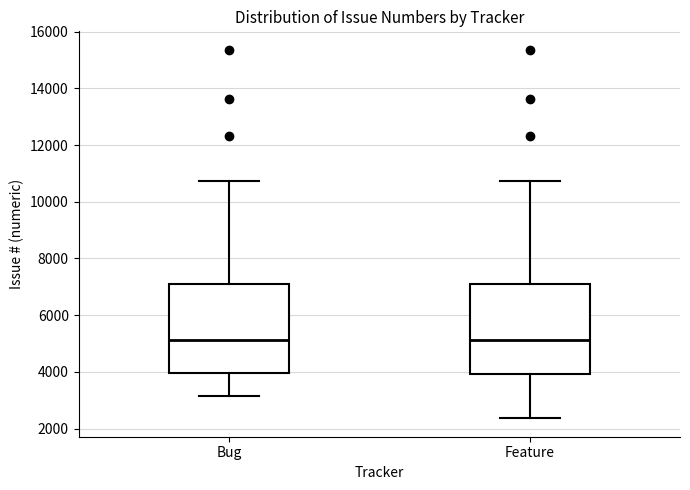

Reading left to right, transcribe this box plot: for each box, give where its median line is, the range the box spans, and where its two whiskers end, as read against the y-axis. The values are not printed on the chart, so give them approximately, as read against the axis.

Bug: median 5200, box 4000 to 7200, whiskers 3200 to 10800
Feature: median 5200, box 4000 to 7200, whiskers 2400 to 10800